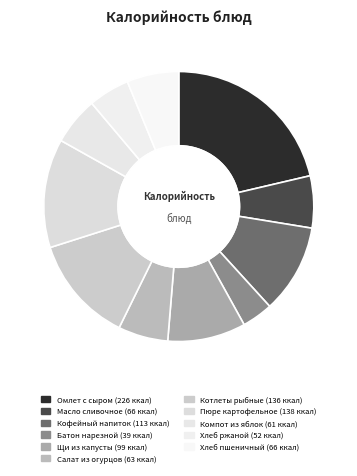

Does any single category account for the majority?

No